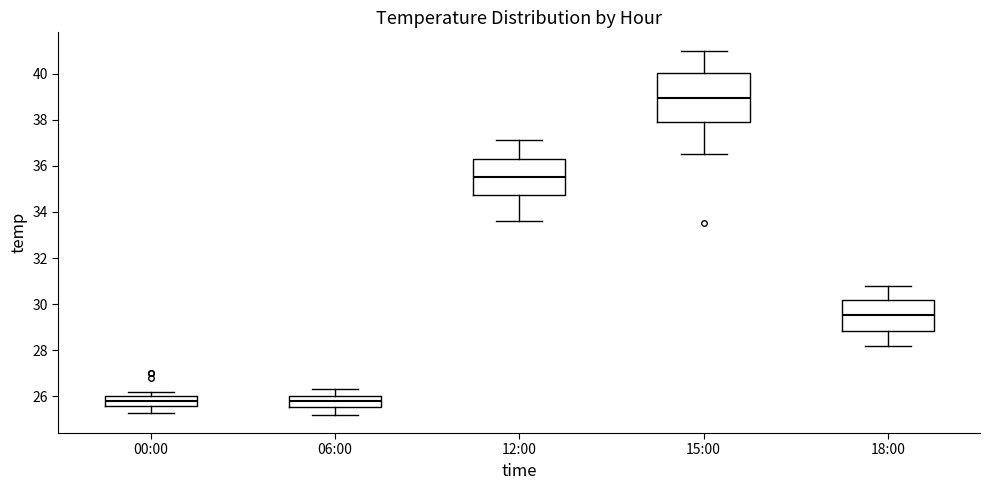

Reading left to right, read every box against the y-axis: the position of its median line, the range the box covers, and the ends of its whiskers. The values are not printed on the chart, so give them approximately, as read against the axis.

00:00: median 25.8, box 25.6 to 26.0, whiskers 25.4 to 26.2
06:00: median 25.8, box 25.6 to 26.0, whiskers 25.2 to 26.4
12:00: median 35.6, box 34.8 to 36.2, whiskers 33.6 to 37.2
15:00: median 39.0, box 38.0 to 40.0, whiskers 36.6 to 41.0
18:00: median 29.6, box 28.8 to 30.2, whiskers 28.2 to 30.8